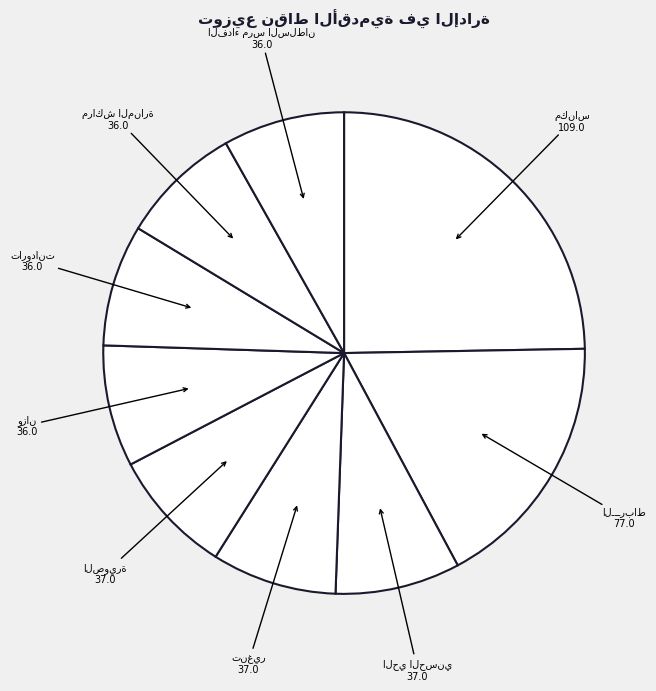

Is the sum of الـــرباط and الفداء مرس السلطان greater than half?

No